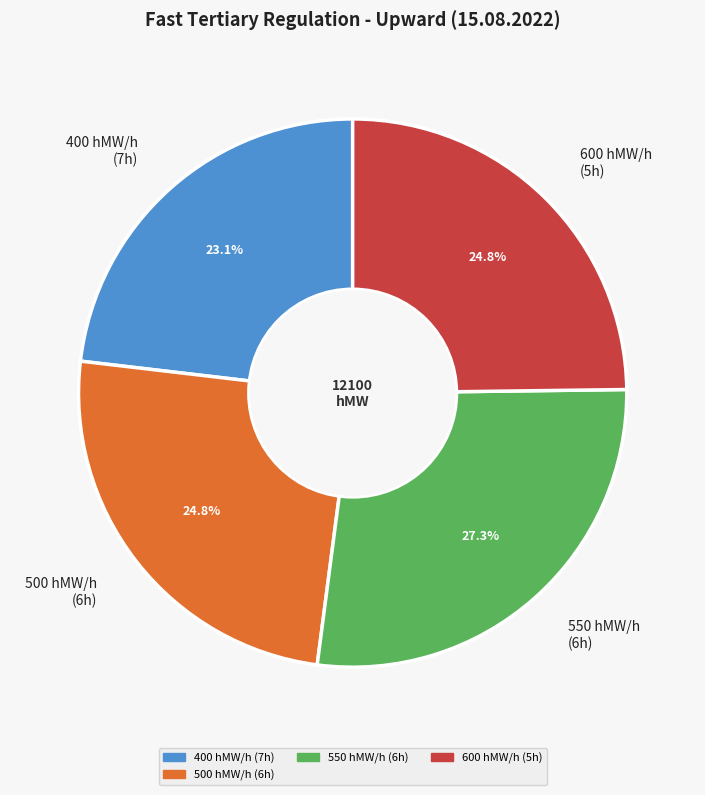

Is there a majority slice in this chart?

No